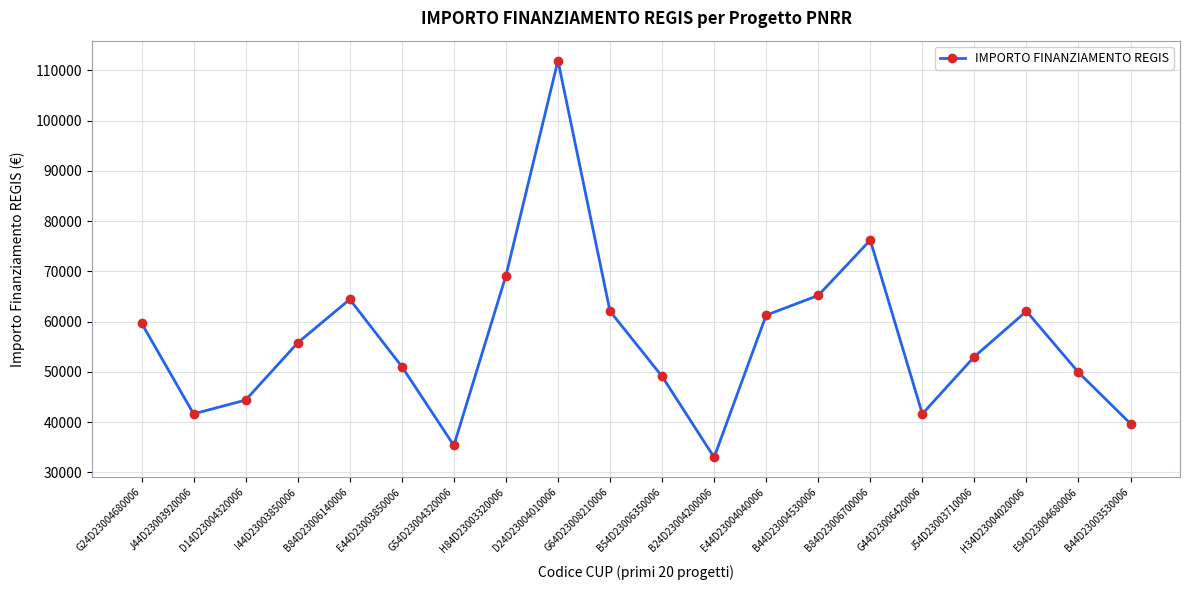

What is the sum of the values at B44D23004530006 and E44D23004040006?

126482.8